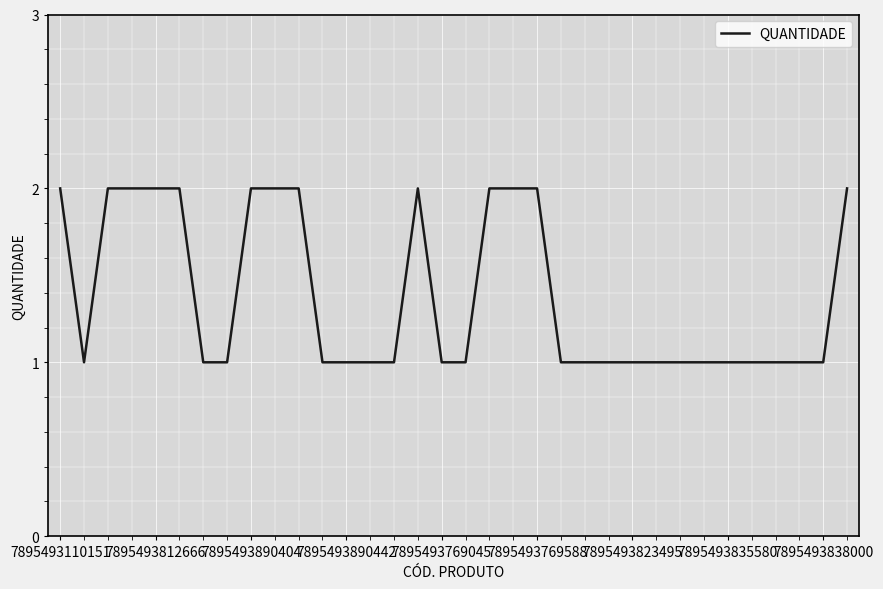

How many values are between 1 and 2?

34